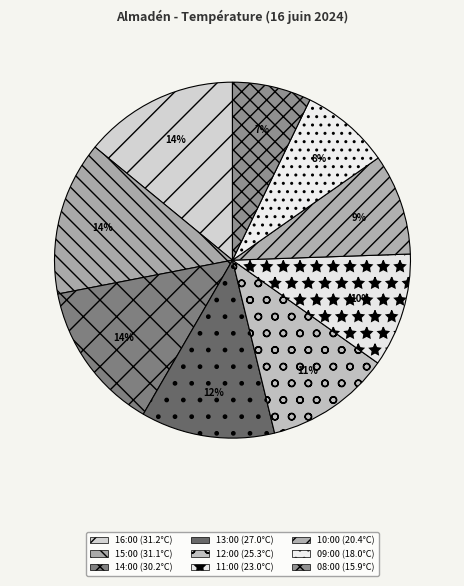

The 10:00 slice represents 21% of the pie. True or false?

False